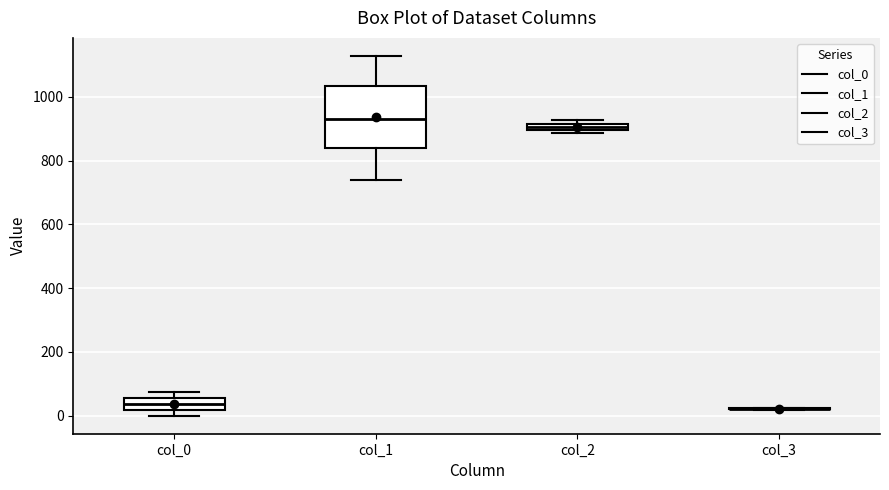

Where does the median line of the box for col_0 sit on the y-axis? The values are not printed on the chart, so give them approximately, as read against the axis.

40